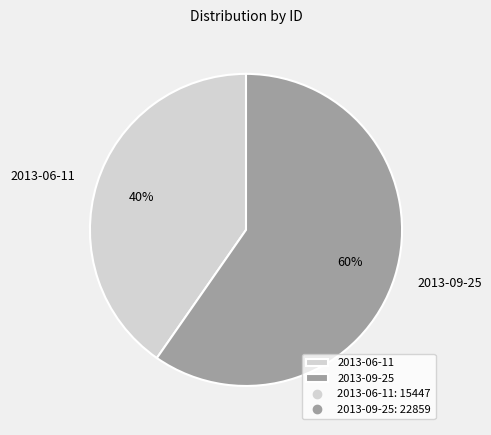

How many slices are in this pie chart?

2